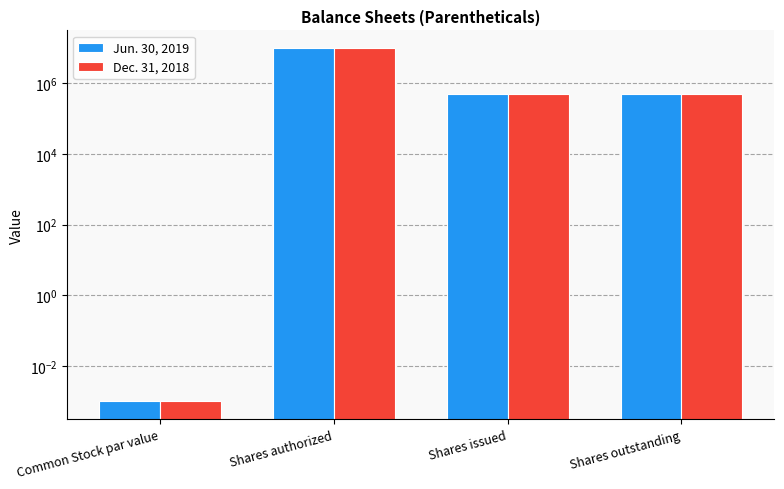

What is the value of the Dec. 31, 2018 bar at the 2nd from the left?

10000000.0